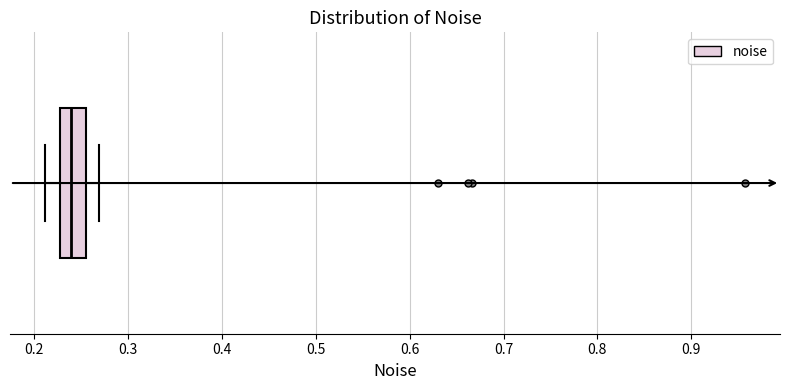

Transcribe this box plot: give where the median line is, the range the box spans, and where the two whiskers end, as read against the x-axis. The values are not printed on the chart, so give them approximately, as read against the axis.

median 0.24, box 0.23 to 0.26, whiskers 0.21 to 0.27